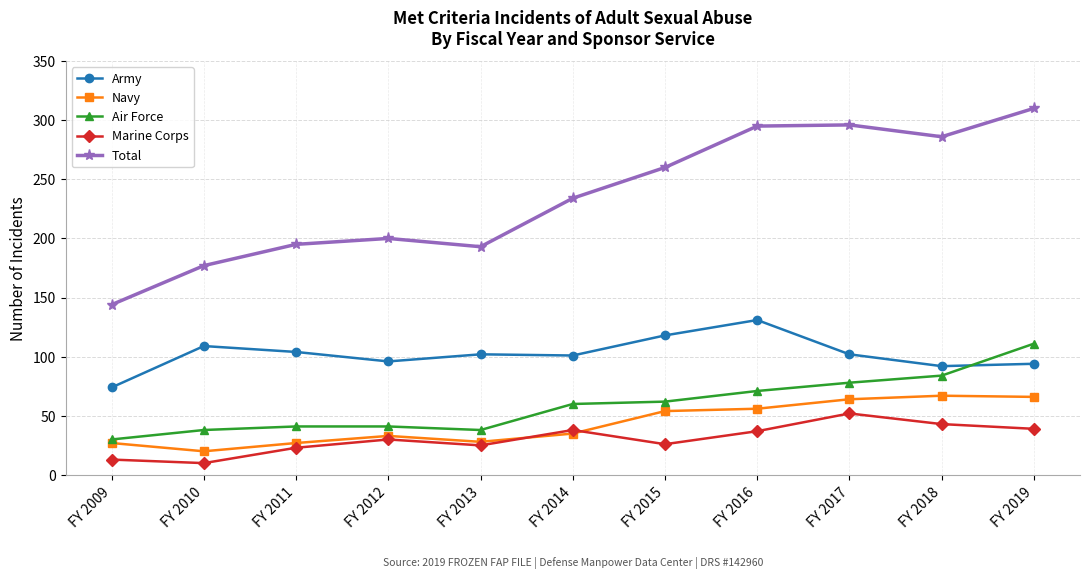

Which series has the largest range (max minus min)?

Total